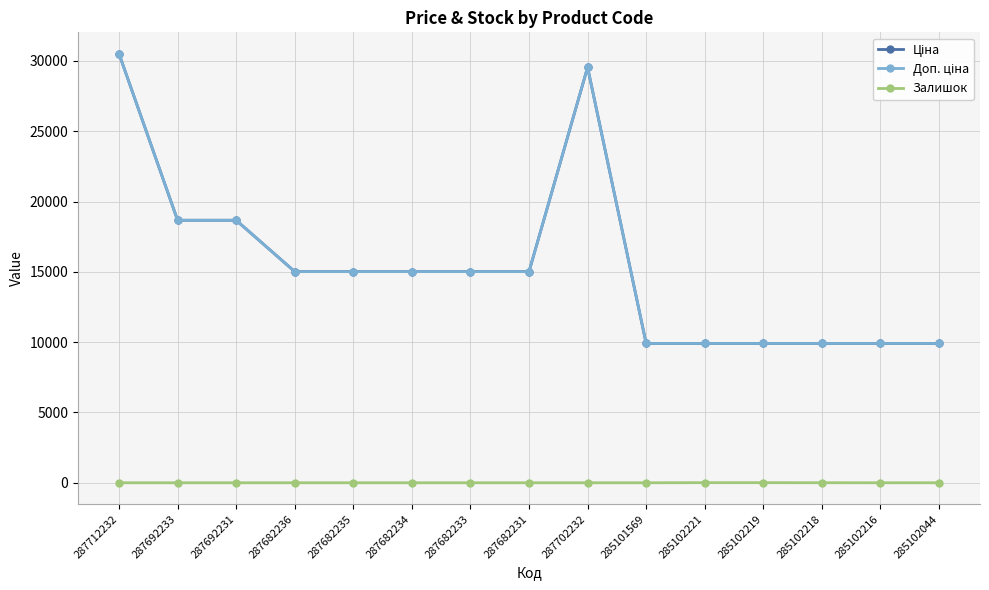

True or false: Залишок has a value of 0.0 at 285101569.

True